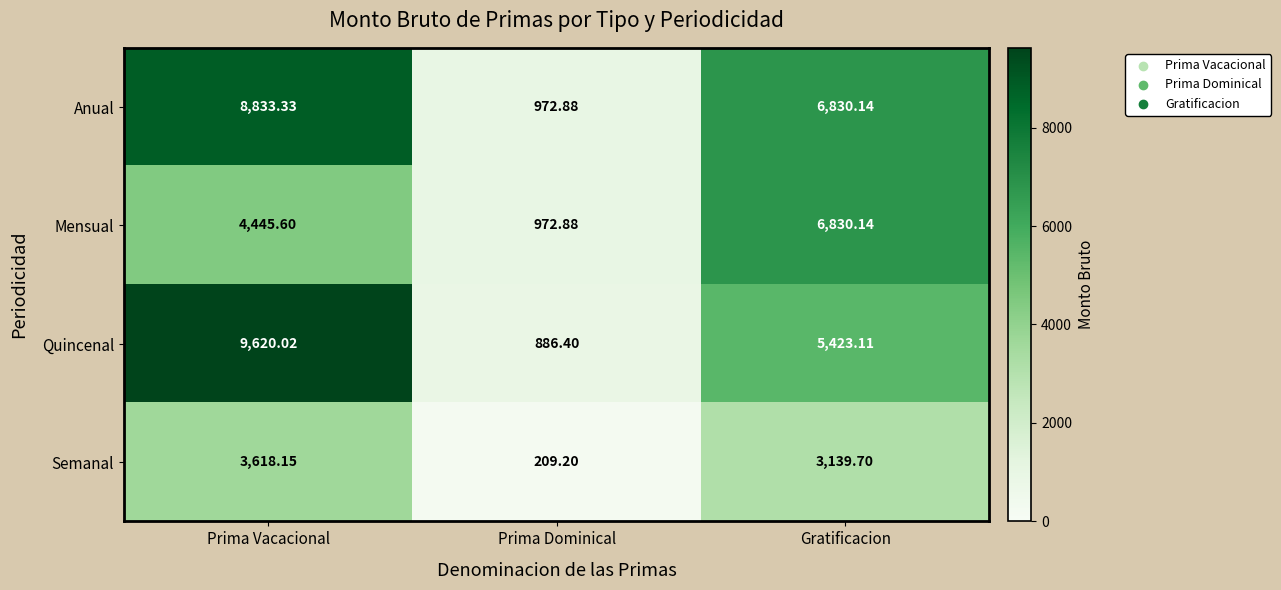

How many series are shown in this chart?

4